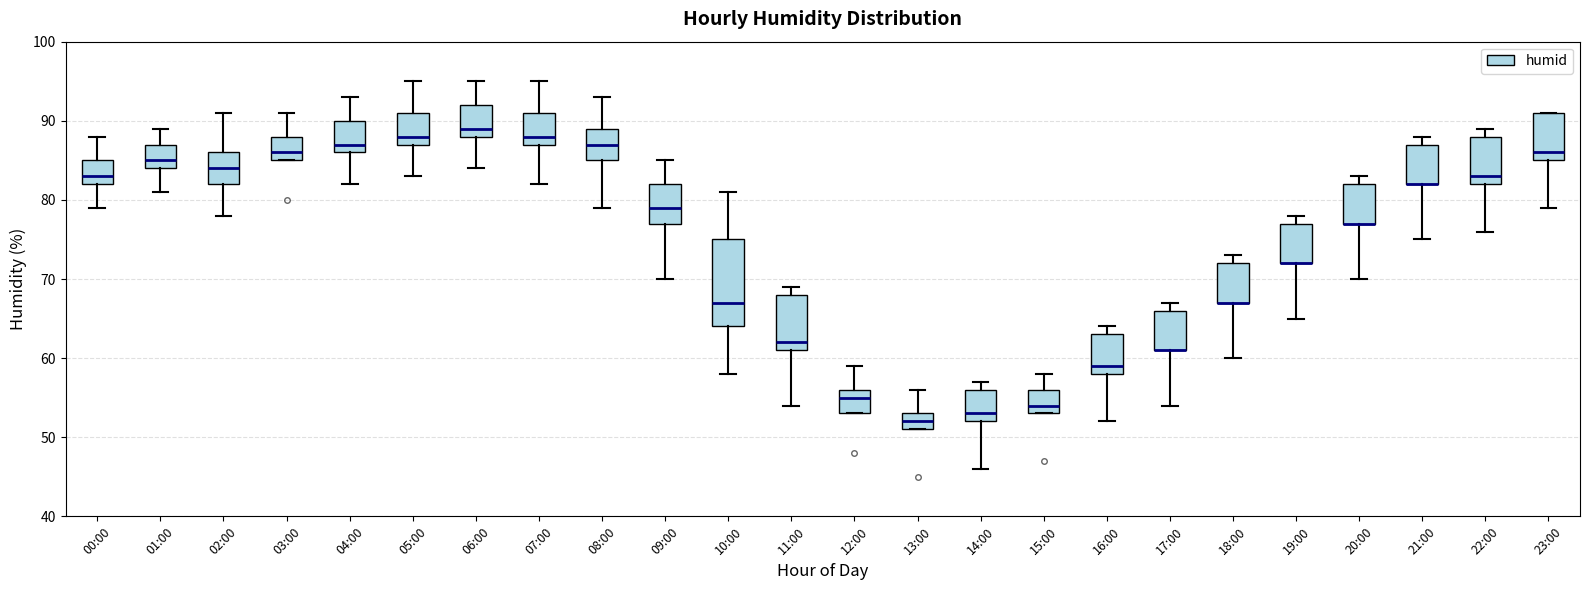

Reading left to right, transcribe this box plot: for each box, give where its median line is, the range the box spans, and where its two whiskers end, as read against the y-axis. The values are not printed on the chart, so give them approximately, as read against the axis.

00:00: median 83, box 82 to 85, whiskers 79 to 88
01:00: median 85, box 84 to 87, whiskers 81 to 89
02:00: median 84, box 82 to 86, whiskers 78 to 91
03:00: median 86, box 85 to 88, whiskers 85 to 91
04:00: median 87, box 86 to 90, whiskers 82 to 93
05:00: median 88, box 87 to 91, whiskers 83 to 95
06:00: median 89, box 88 to 92, whiskers 84 to 95
07:00: median 88, box 87 to 91, whiskers 82 to 95
08:00: median 87, box 85 to 89, whiskers 79 to 93
09:00: median 79, box 77 to 82, whiskers 70 to 85
10:00: median 67, box 64 to 75, whiskers 58 to 81
11:00: median 62, box 61 to 68, whiskers 54 to 69
12:00: median 55, box 53 to 56, whiskers 53 to 59
13:00: median 52, box 51 to 53, whiskers 51 to 56
14:00: median 53, box 52 to 56, whiskers 46 to 57
15:00: median 54, box 53 to 56, whiskers 53 to 58
16:00: median 59, box 58 to 63, whiskers 52 to 64
17:00: median 61 (drawn on the box's lower edge), box 61 to 66, whiskers 54 to 67
18:00: median 67 (drawn on the box's lower edge), box 67 to 72, whiskers 60 to 73
19:00: median 72 (drawn on the box's lower edge), box 72 to 77, whiskers 65 to 78
20:00: median 77 (drawn on the box's lower edge), box 77 to 82, whiskers 70 to 83
21:00: median 82 (drawn on the box's lower edge), box 82 to 87, whiskers 75 to 88
22:00: median 83, box 82 to 88, whiskers 76 to 89
23:00: median 86, box 85 to 91, whiskers 79 to 91